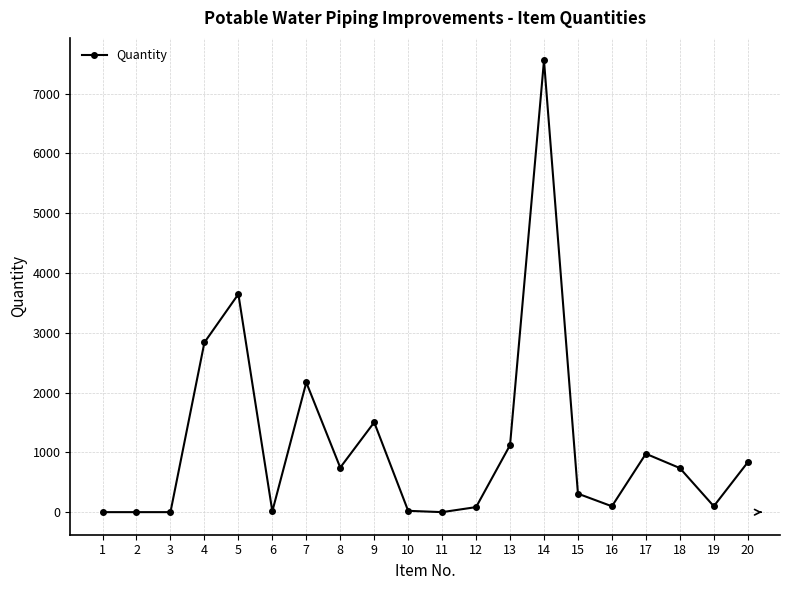

Count the number of data series in this chart.

1